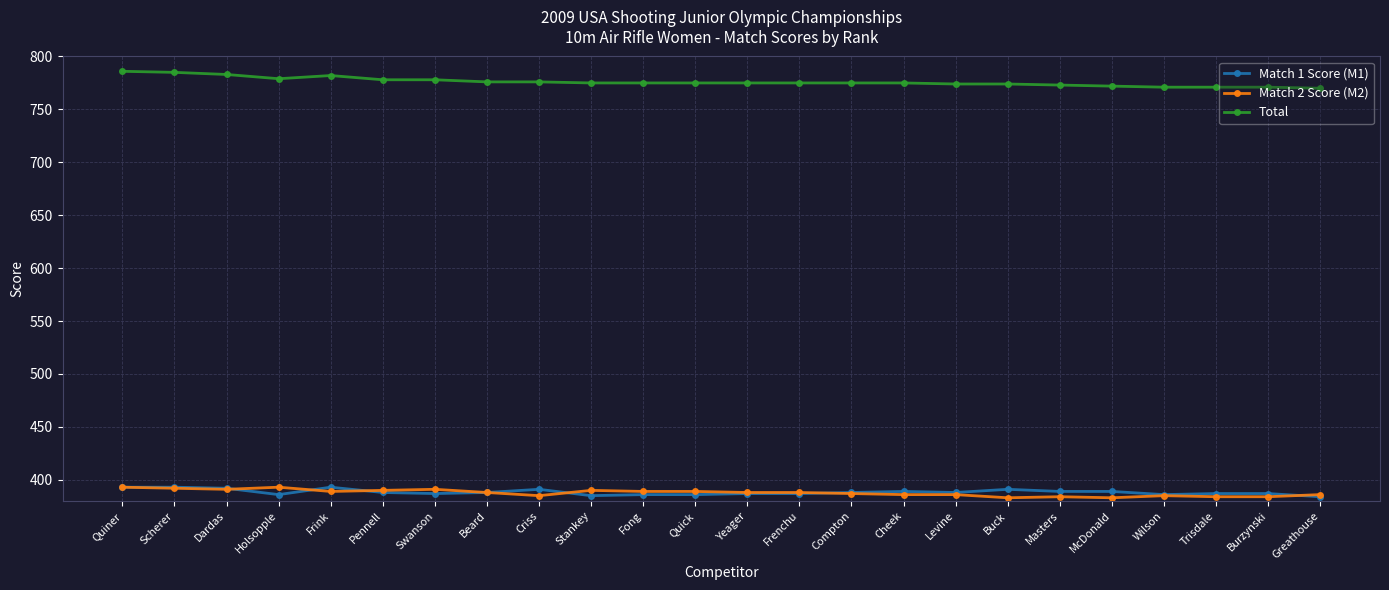

Is this an area chart (filled region under the line)?

No